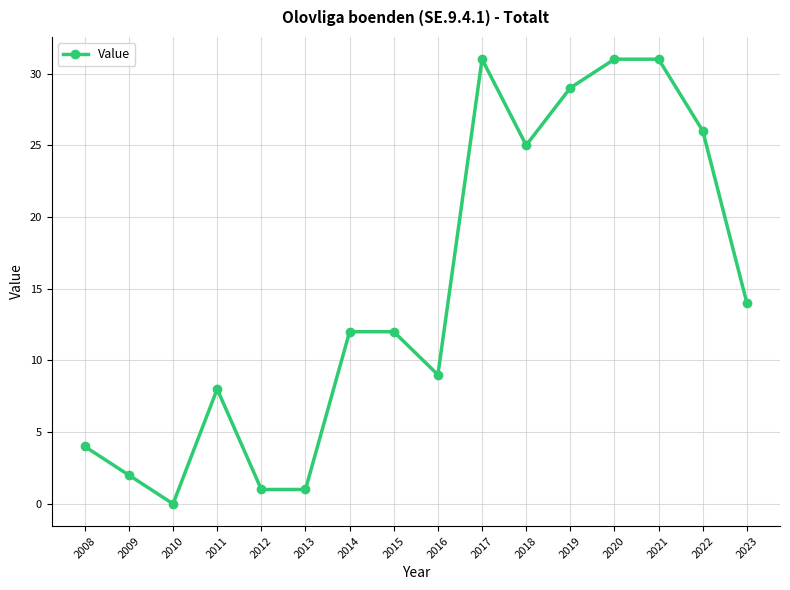

Count the number of data series in this chart.

1